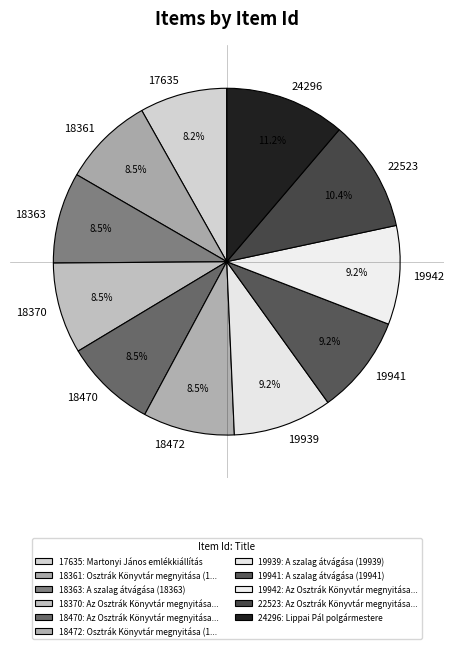

Does any single category account for the majority?

No